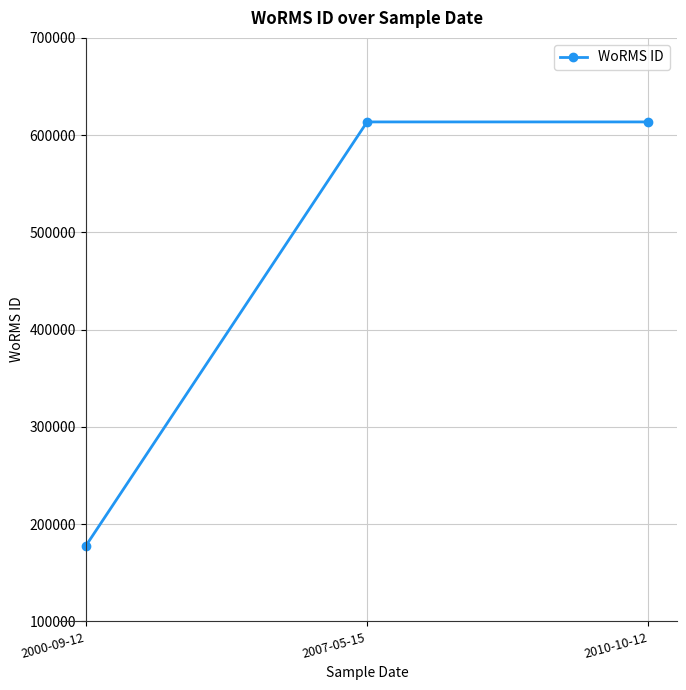

What position from the left is 2000-09-12?

1